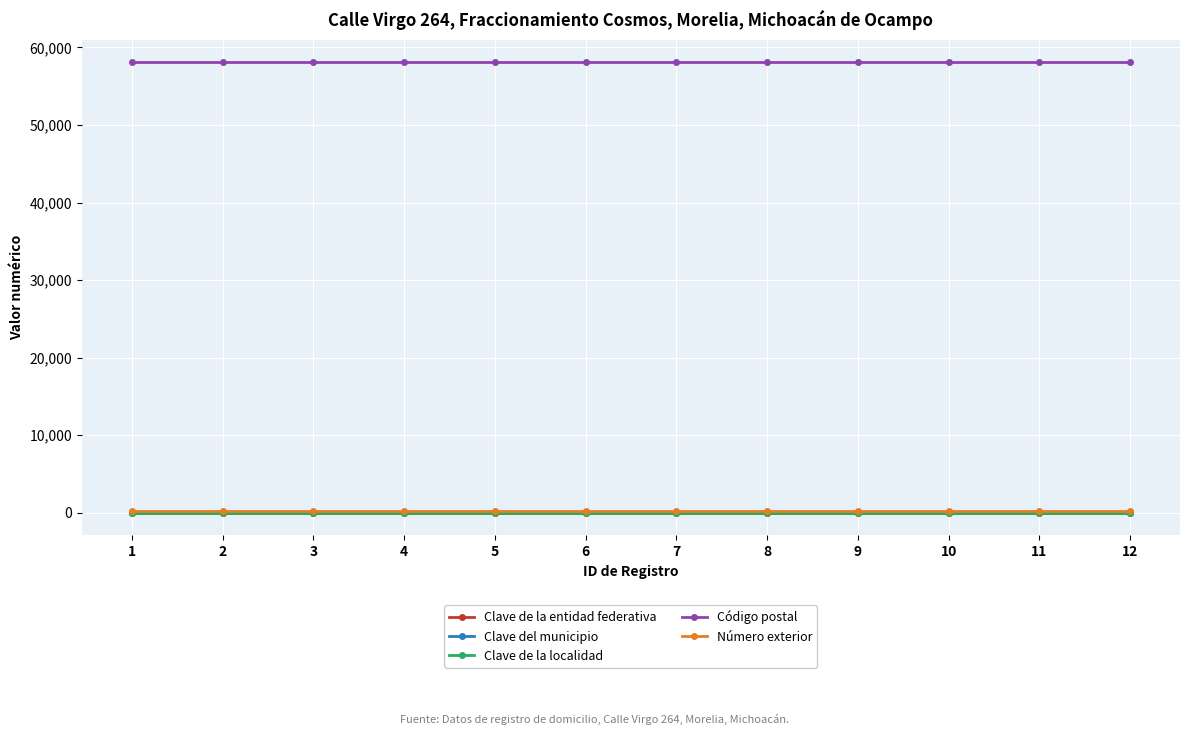

True or false: Clave de la entidad federativa and Código postal intersect in this chart.

False